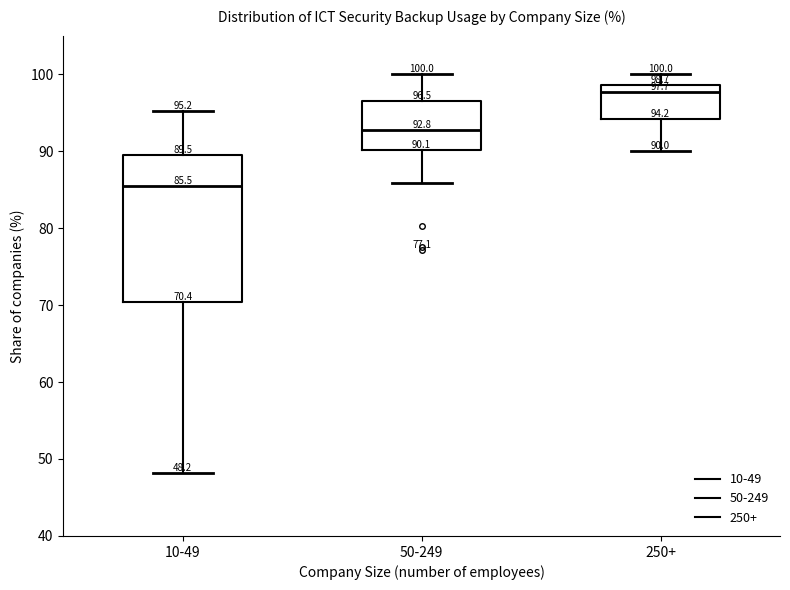

Which box is the tallest, from its lower edge to its upper edge?

10-49